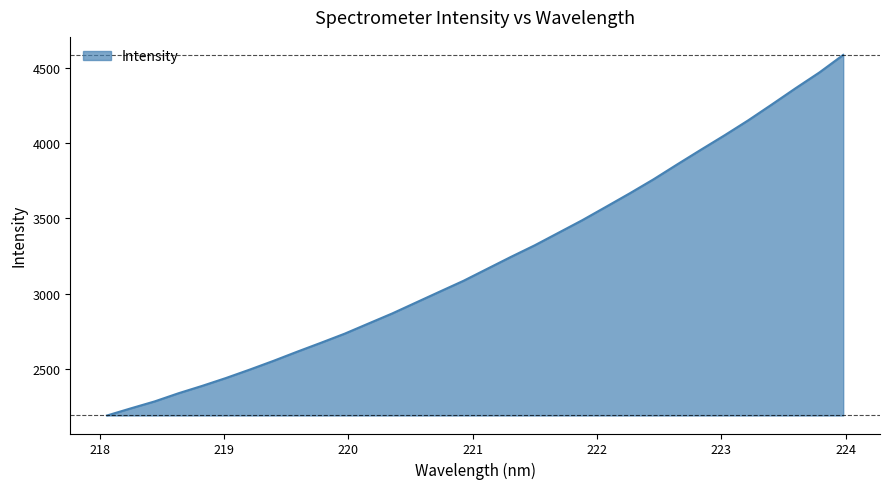

What is the difference between the maximum and minimum values?

2399.7